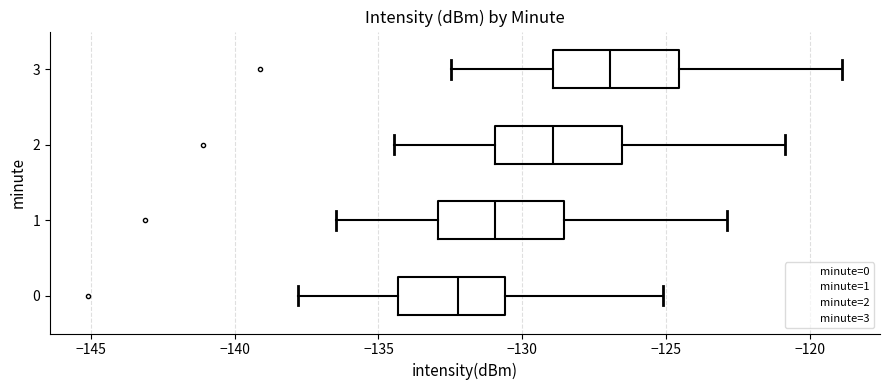

Where is the right edge of the box at y = 2 on the x-axis? The values are not printed on the chart, so give them approximately, as read against the axis.

-126.5